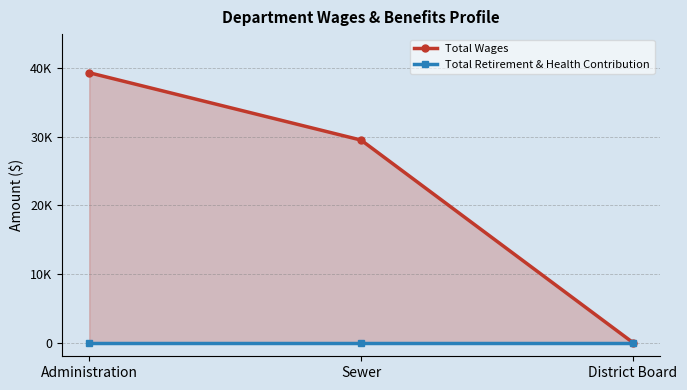

What are all the series names shown in the legend?

Total Wages, Total Retirement & Health Contribution